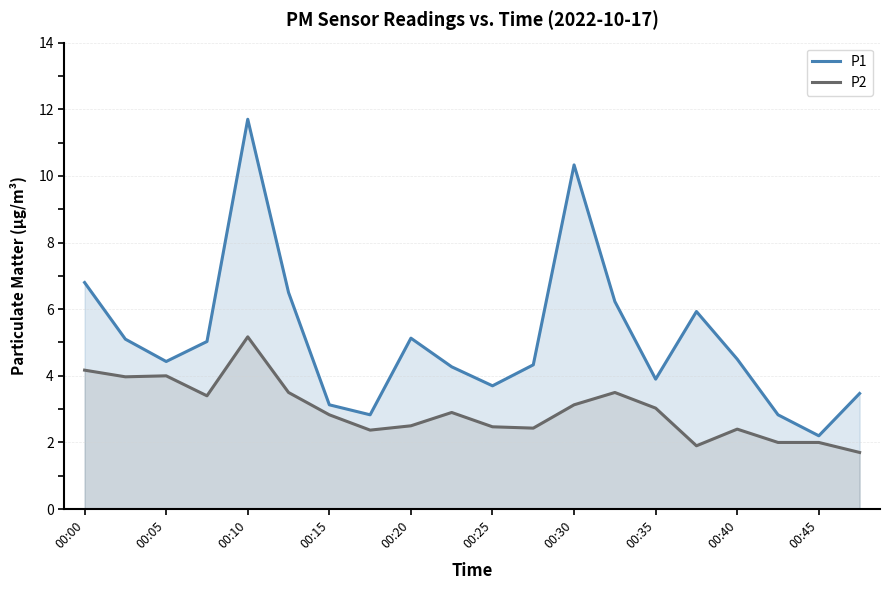

At which category is the sum across all series the highest?

00:10